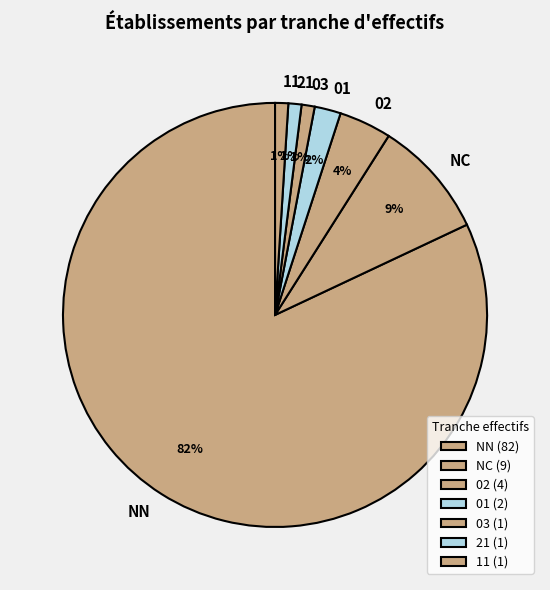

Does any single category account for the majority?

Yes